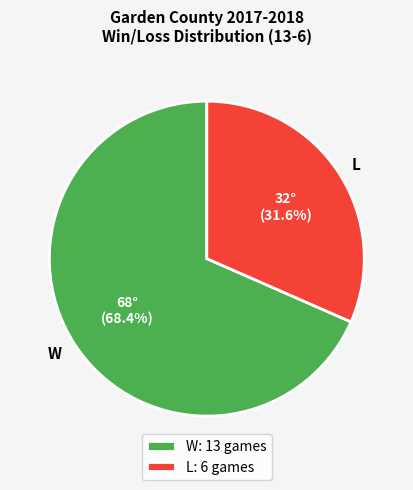

What is the smallest slice in the pie chart?

L